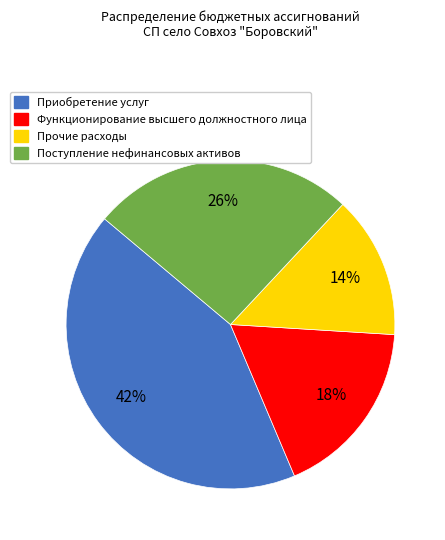

Rank the categories by value from highest to lowest.

Приобретение услуг, Поступление нефинансовых активов, Функционирование высшего должностного лица, Прочие расходы